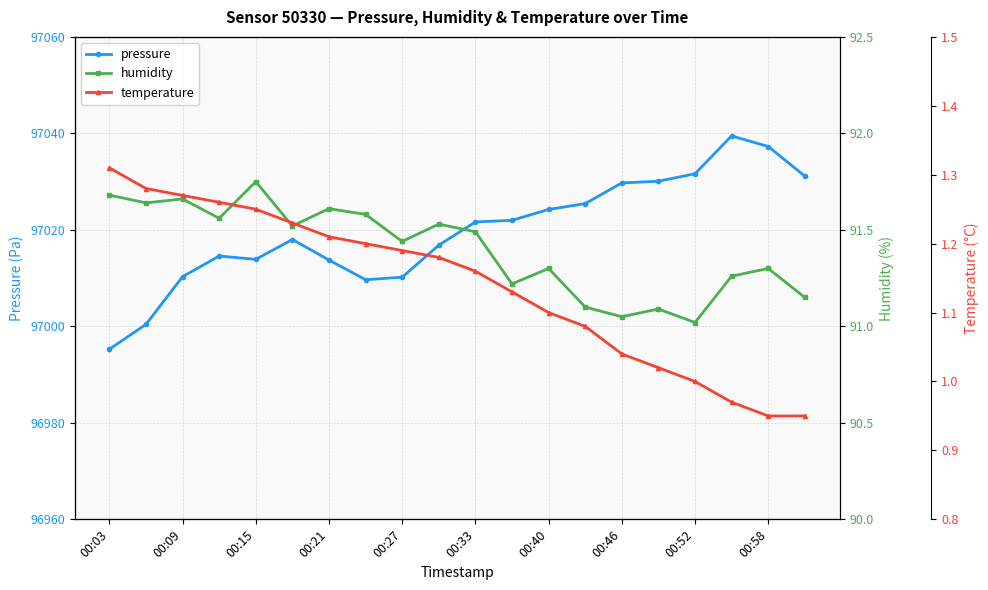

True or false: pressure has a value of 154600.8 at 00:15.

False